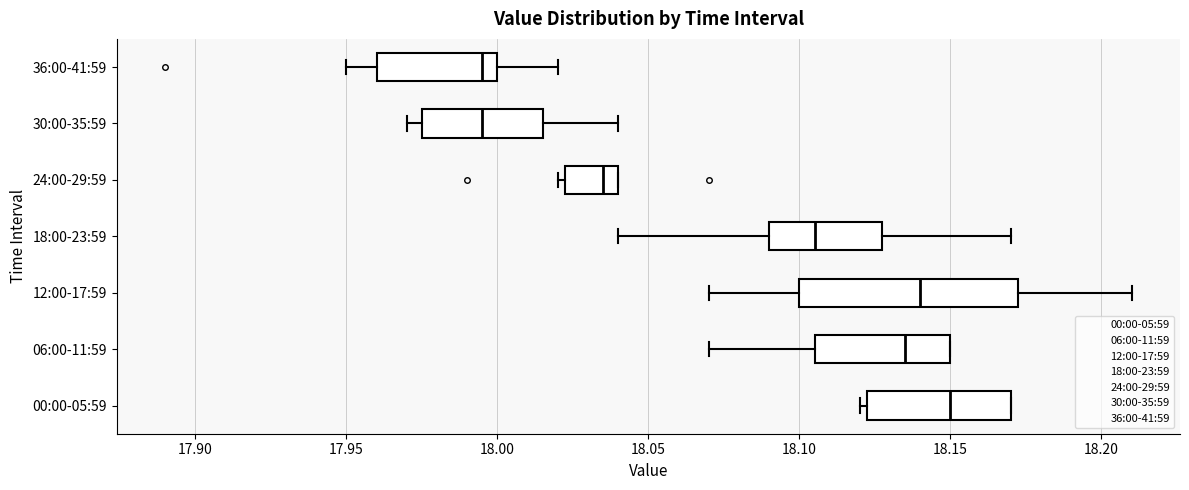

Reading bottom to top, transcribe this box plot: for each box, give where its median line is, the range the box spans, and where its two whiskers end, as read against the x-axis. The values are not printed on the chart, so give them approximately, as read against the axis.

00:00-05:59: median 18.150, box 18.125 to 18.170, whiskers 18.120 to 18.170
06:00-11:59: median 18.135, box 18.105 to 18.150, whiskers 18.070 to 18.150
12:00-17:59: median 18.140, box 18.100 to 18.175, whiskers 18.070 to 18.210
18:00-23:59: median 18.105, box 18.090 to 18.130, whiskers 18.040 to 18.170
24:00-29:59: median 18.035, box 18.025 to 18.040, whiskers 18.020 to 18.040
30:00-35:59: median 17.995, box 17.975 to 18.015, whiskers 17.970 to 18.040
36:00-41:59: median 17.995, box 17.960 to 18.000, whiskers 17.950 to 18.020